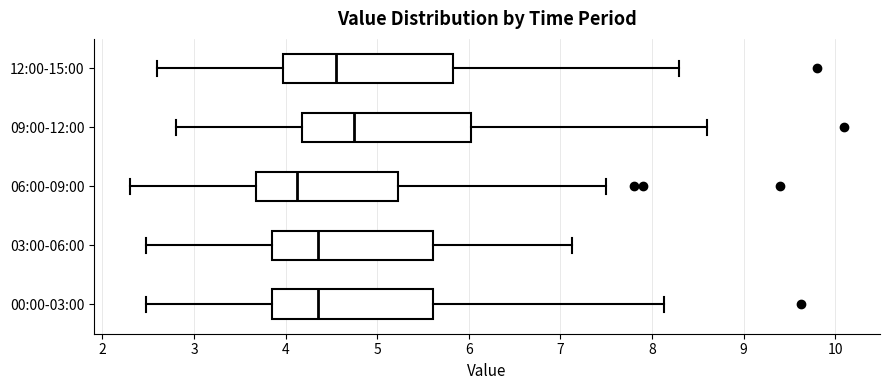

Reading bottom to top, read every box against the x-axis: the position of its median line, the range the box covers, and the ends of its whiskers. The values are not printed on the chart, so give them approximately, as read against the axis.

00:00-03:00: median 4.4, box 3.8 to 5.6, whiskers 2.5 to 8.1
03:00-06:00: median 4.4, box 3.8 to 5.6, whiskers 2.5 to 7.1
06:00-09:00: median 4.1, box 3.7 to 5.2, whiskers 2.3 to 7.5
09:00-12:00: median 4.8, box 4.2 to 6.0, whiskers 2.8 to 8.6
12:00-15:00: median 4.6, box 4.0 to 5.8, whiskers 2.6 to 8.3